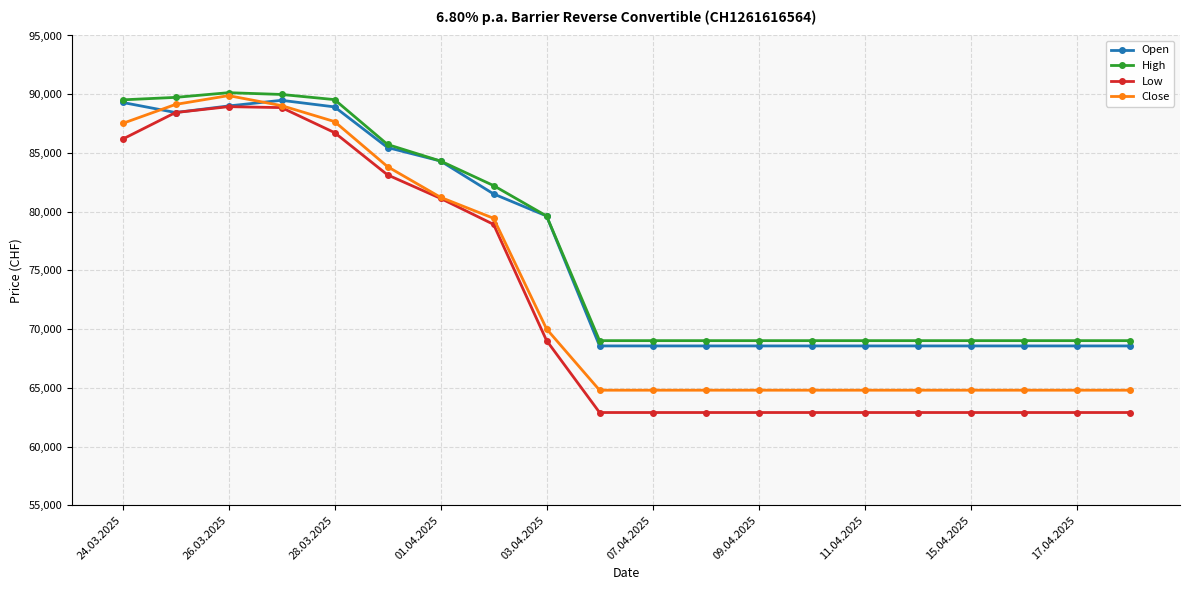

What is the minimum value for Open?

68565